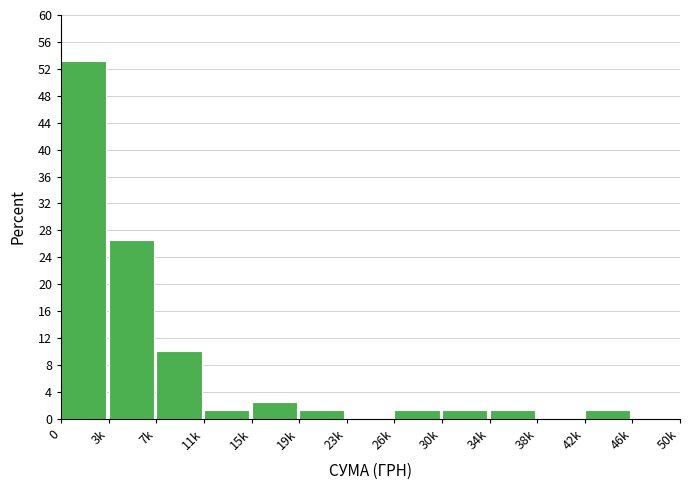

Reading right to left, list all the values displayed in this chart.

46k=0.0	42k=1.3	38k=0.0	34k=1.3	30k=1.3	26k=1.3	23k=0.0	19k=1.3	15k=2.5	11k=1.3	7k=10.1	3k=26.6	0=53.2